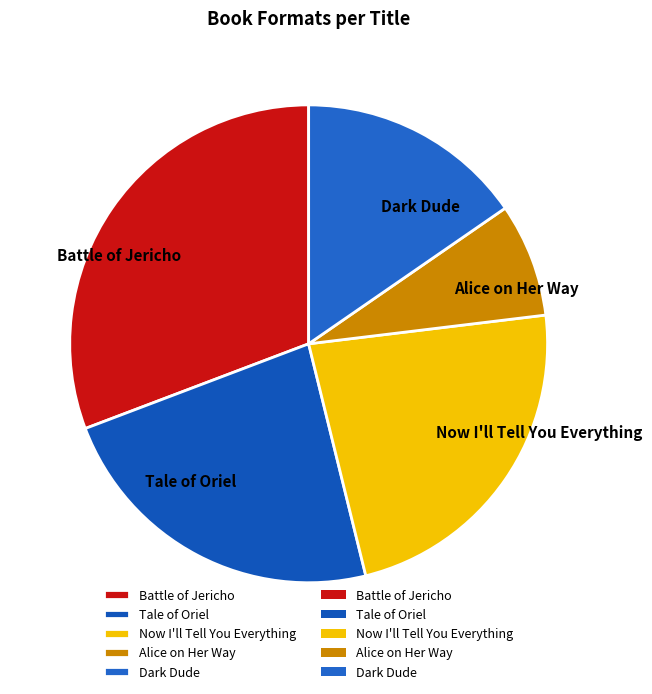

Which has a higher value, Battle of Jericho or Now I'll Tell You Everything?

Battle of Jericho